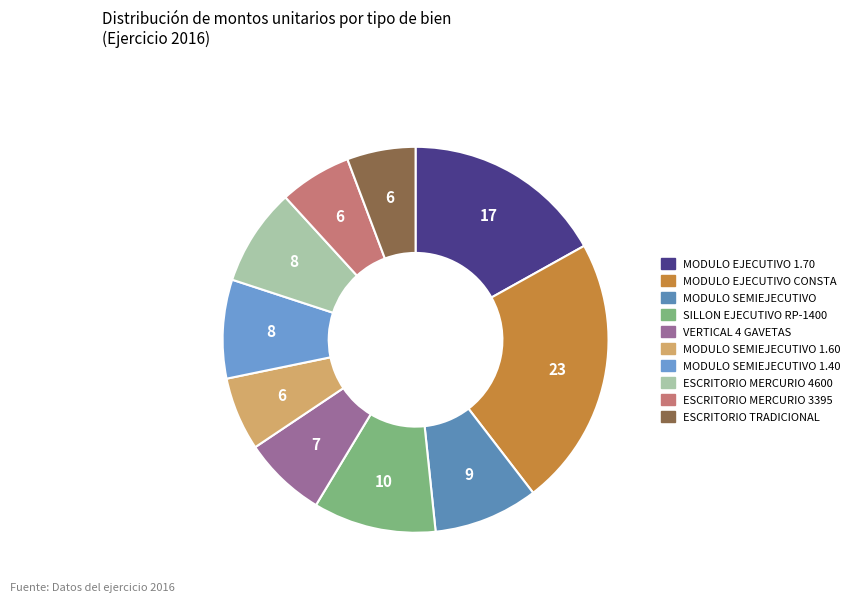

Is there any slice that represents more than half of the pie?

No